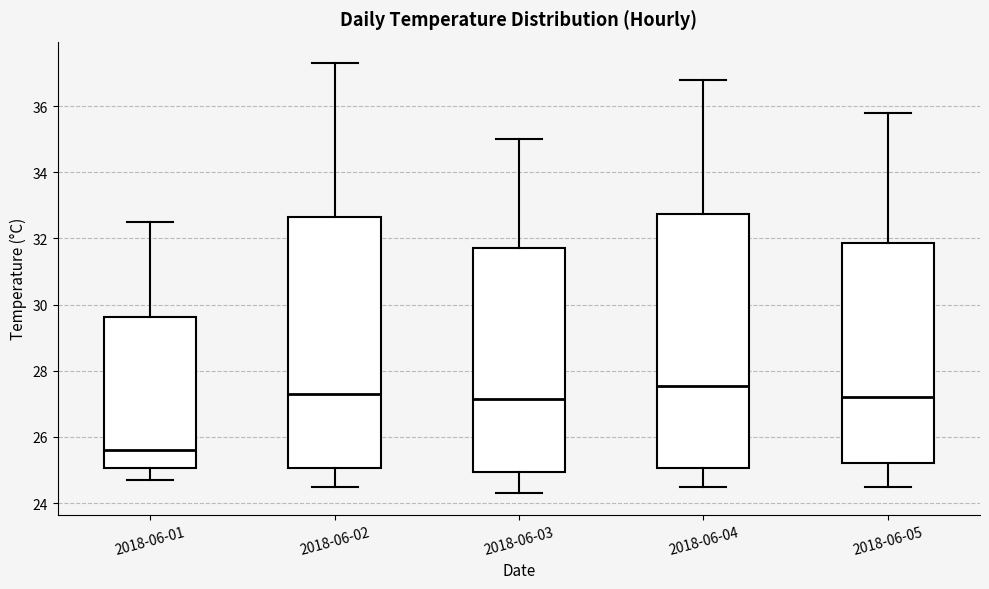

Where is the upper edge of the box for 2018-06-04 on the y-axis? The values are not printed on the chart, so give them approximately, as read against the axis.

32.8